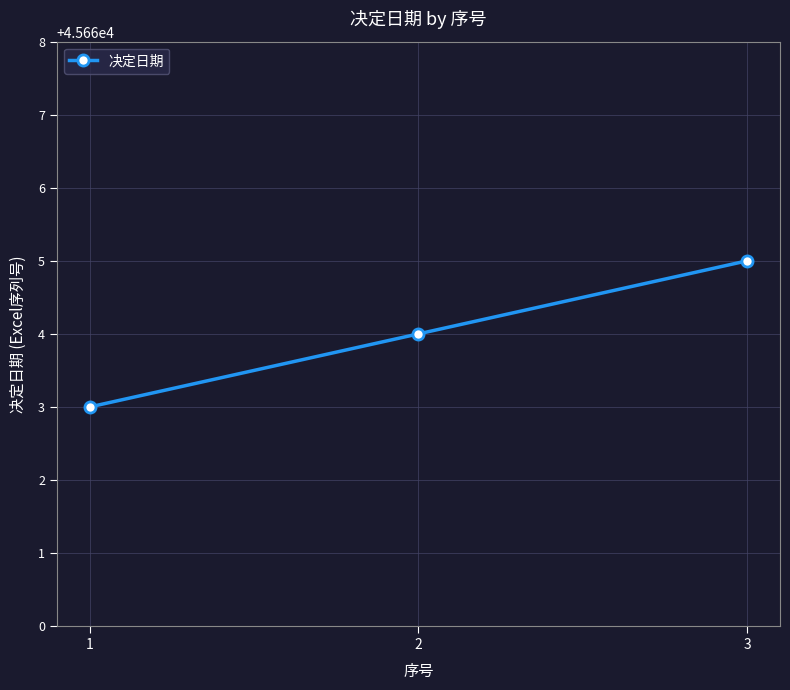

Reading left to right, transcribe all the data shown in this chart.

1=45663	2=45664	3=45665